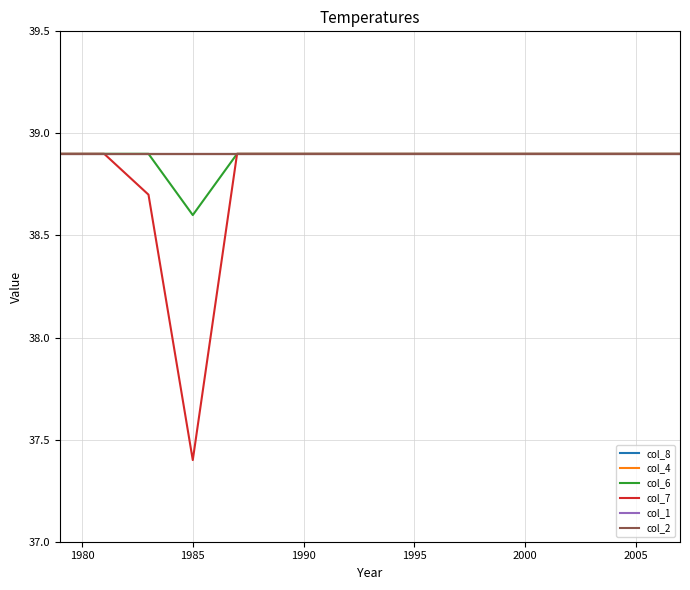

What is the sum of all col_4 values?

583.5